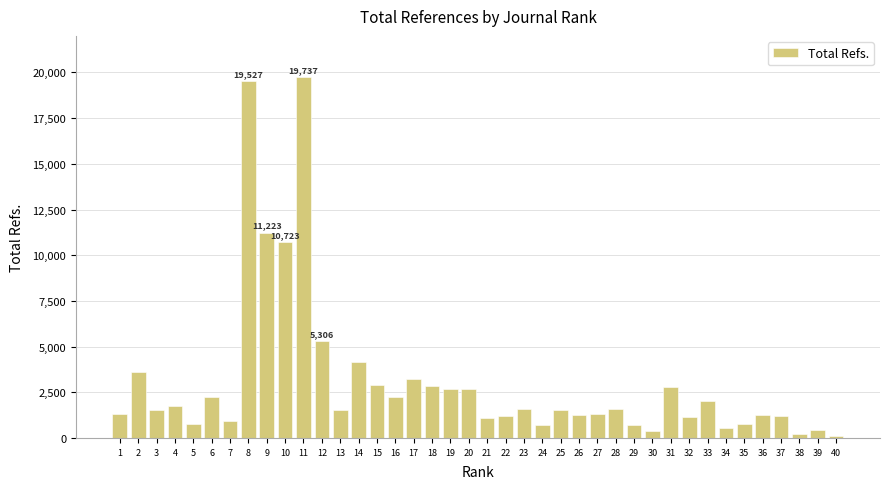

How many bars are there in total?

40